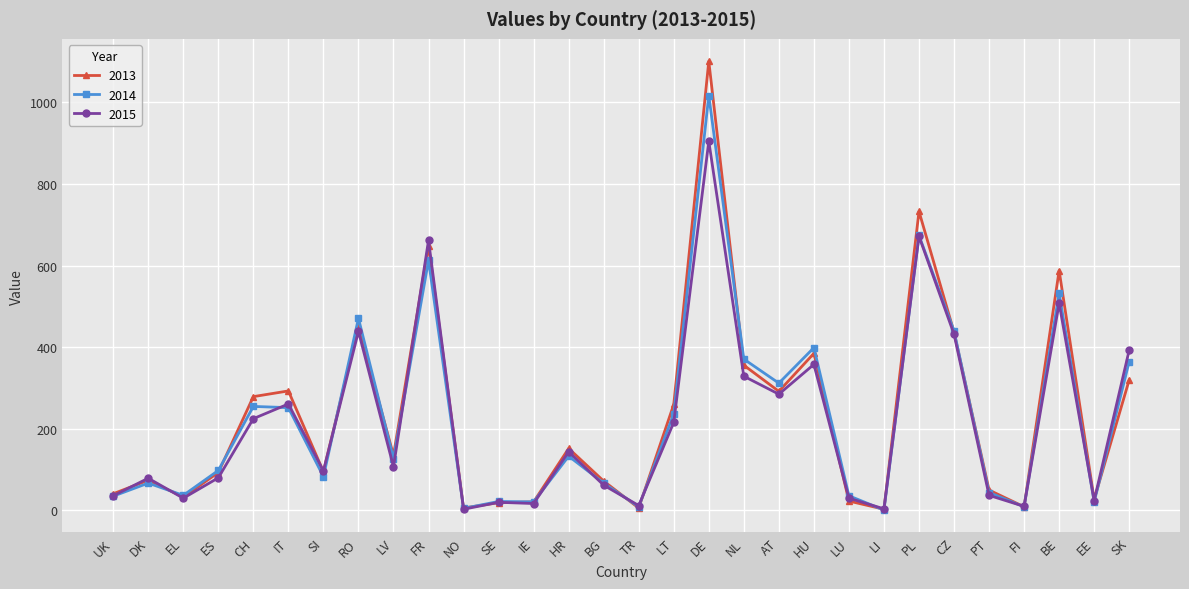

Rank the series by their average value, from highest to lowest.

2013, 2014, 2015